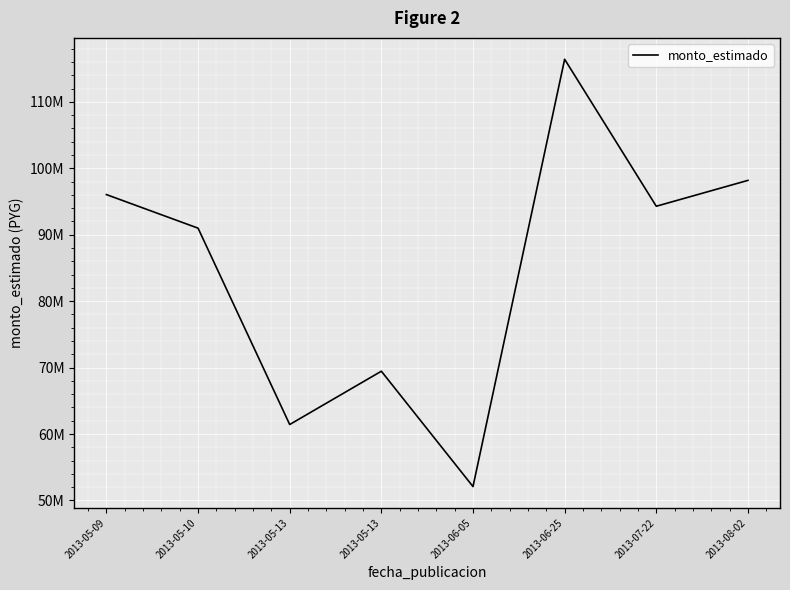

Does the chart display data point markers on the line(s)?

No